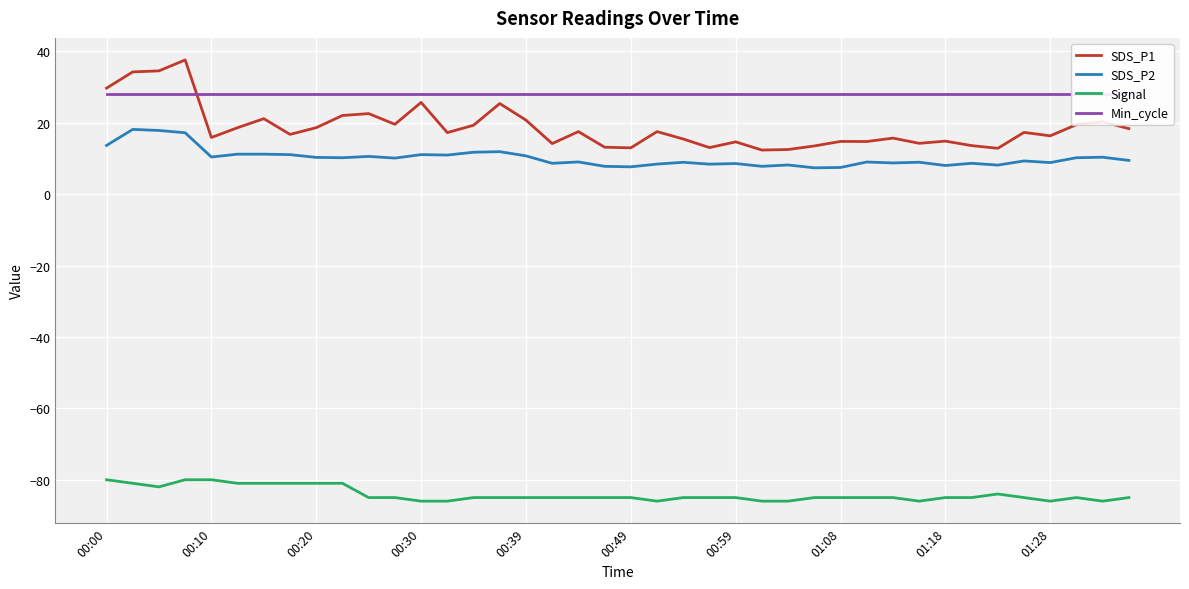

Reading right to left, transcribe all the data shown in this chart.

SDS_P1: 18.4	20.3	19.5	16.4	17.3	12.9	13.6	14.9	14.3	15.7	14.8	14.8	13.5	12.5	12.4	14.7	13.1	15.5	17.6	13.0	13.2	17.6	14.2	20.8	25.4	19.3	17.3	25.7	19.6	22.6	22.1	18.6	16.8	21.2	18.6	15.9	37.6	34.6	34.3	29.7
SDS_P2: 9.5	10.4	10.2	8.9	9.3	8.2	8.7	8.1	9.0	8.8	9.0	7.5	7.4	8.2	7.8	8.6	8.4	8.9	8.4	7.7	7.8	9.1	8.7	10.8	11.9	11.8	11.0	11.1	10.1	10.6	10.2	10.3	11.1	11.2	11.2	10.4	17.2	17.9	18.2	13.7
Signal: -85.0	-86.0	-85.0	-86.0	-85.0	-84.0	-85.0	-85.0	-86.0	-85.0	-85.0	-85.0	-85.0	-86.0	-86.0	-85.0	-85.0	-85.0	-86.0	-85.0	-85.0	-85.0	-85.0	-85.0	-85.0	-85.0	-86.0	-86.0	-85.0	-85.0	-81.0	-81.0	-81.0	-81.0	-81.0	-80.0	-80.0	-82.0	-81.0	-80.0
Min_cycle: 28.0	28.0	28.0	28.0	28.0	28.0	28.0	28.0	28.0	28.0	28.0	28.0	28.0	28.0	28.0	28.0	28.0	28.0	28.0	28.0	28.0	28.0	28.0	28.0	28.0	28.0	28.0	28.0	28.0	28.0	28.0	28.0	28.0	28.0	28.0	28.0	28.0	28.0	28.0	28.0